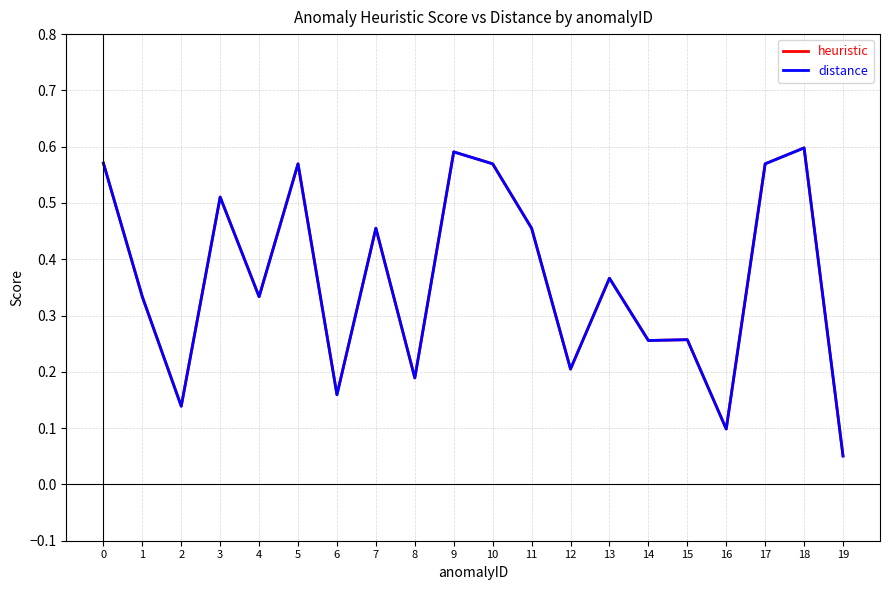

Does the chart have visible grid lines?

Yes